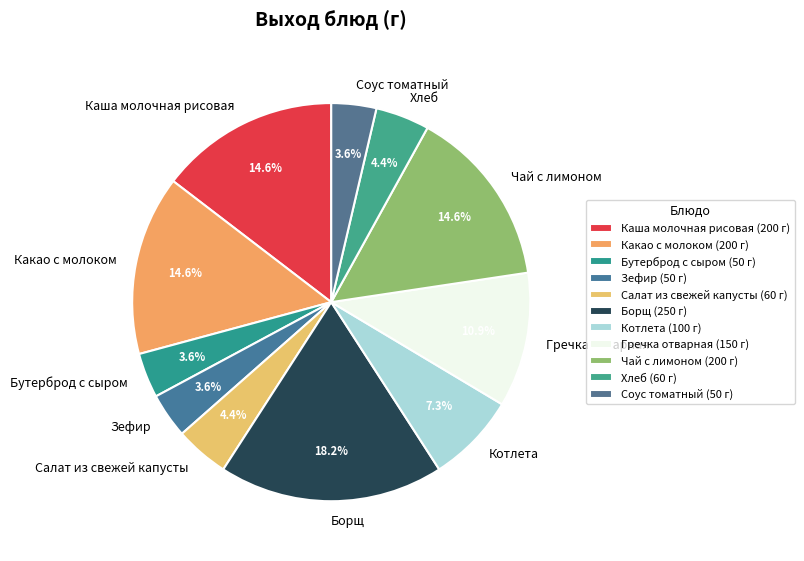

What is the total percentage of Какао с молоком and Хлеб?

19.0%